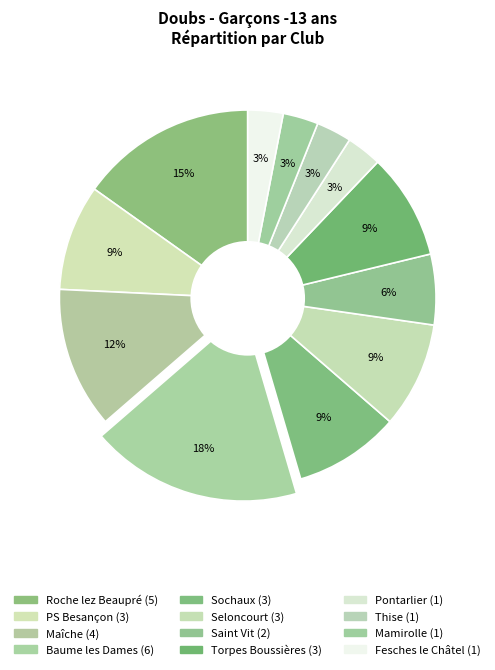

Count the number of slices in the pie.

12